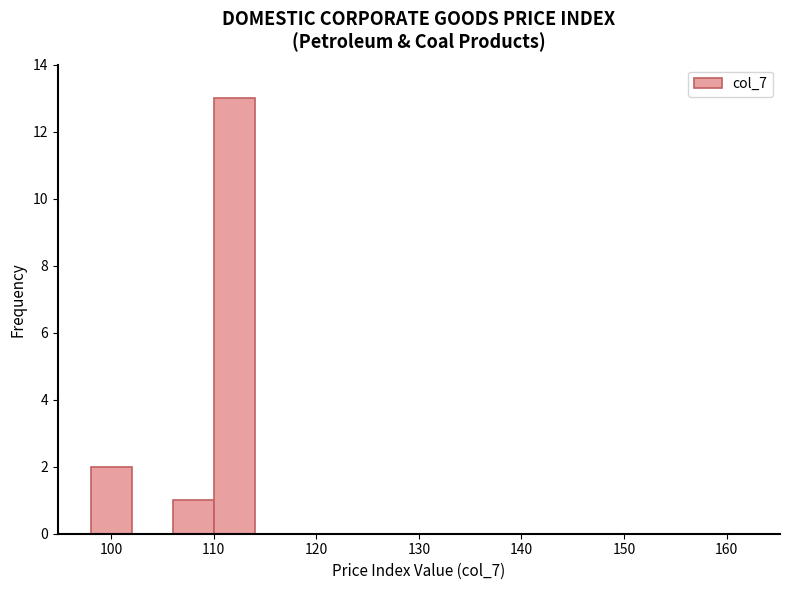

Reading left to right, transcribe this chart: for each bar, give the range it covers on the x-axis and its height. The values are not printed on the chart, so give them approximately, as read against the axis.

98 to 102: 2
102 to 106: 0
106 to 110: 1
110 to 114: 13
114 to 118: 0
118 to 122: 0
122 to 126: 0
126 to 130: 0
130 to 134: 0
134 to 138: 0
138 to 142: 0
142 to 146: 0
146 to 150: 0
150 to 154: 0
154 to 158: 0
158 to 162: 0